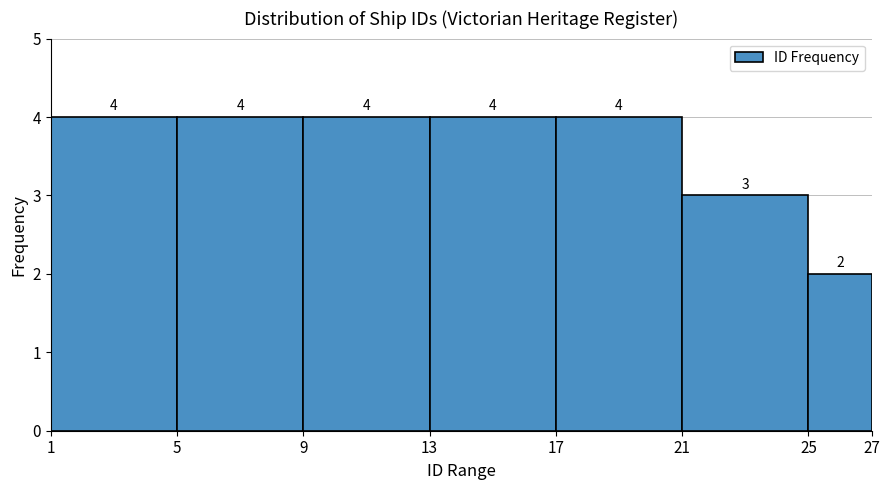

What is the height of the bar covering 5 to 9 on the x-axis?

4